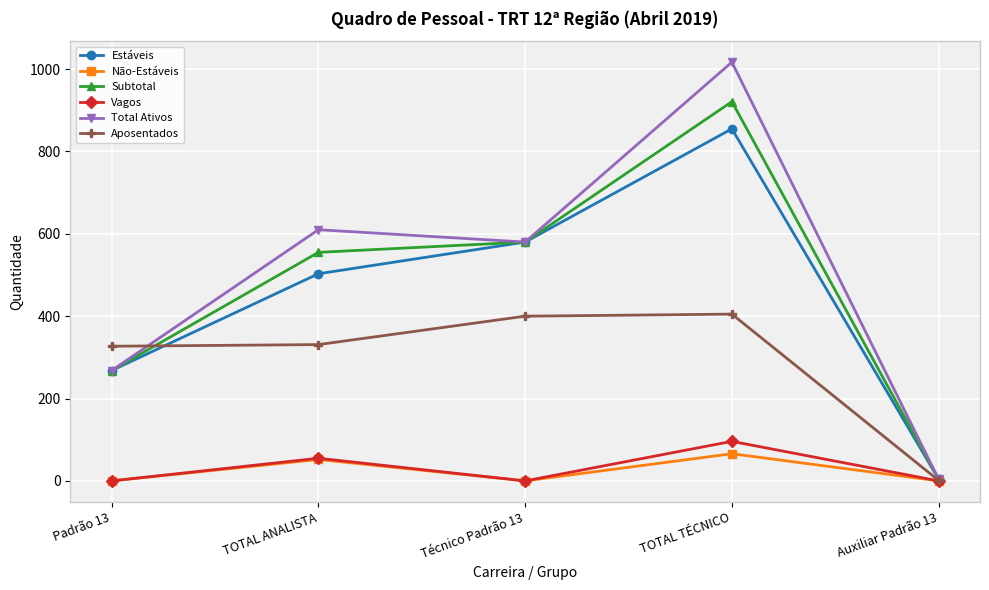

At which category is the sum across all series the highest?

TOTAL TÉCNICO